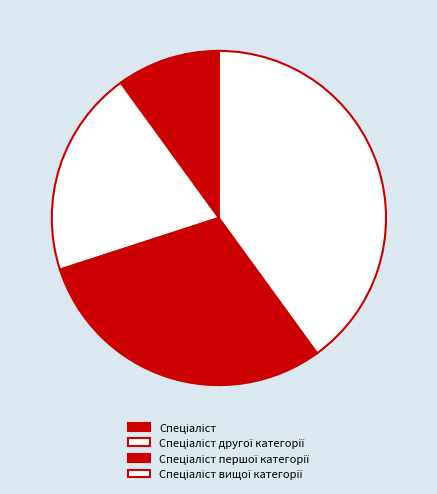

Is it true that Спеціаліст вищої категорії is 40% of the pie?

True